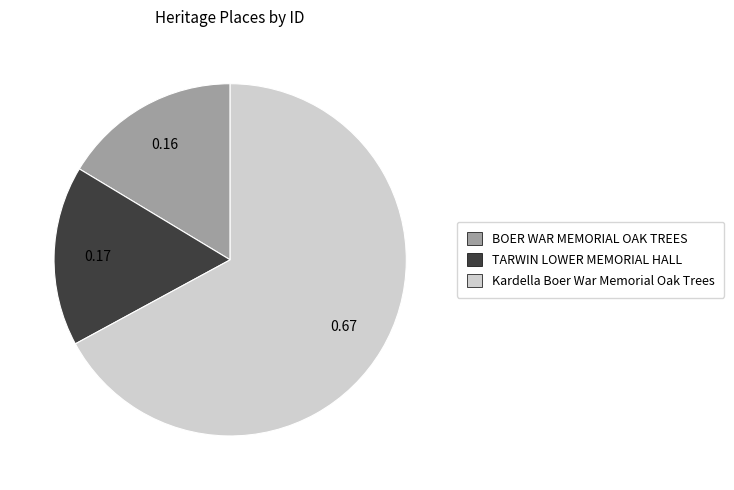

The Kardella Boer War Memorial Oak Trees slice represents 67% of the pie. True or false?

True